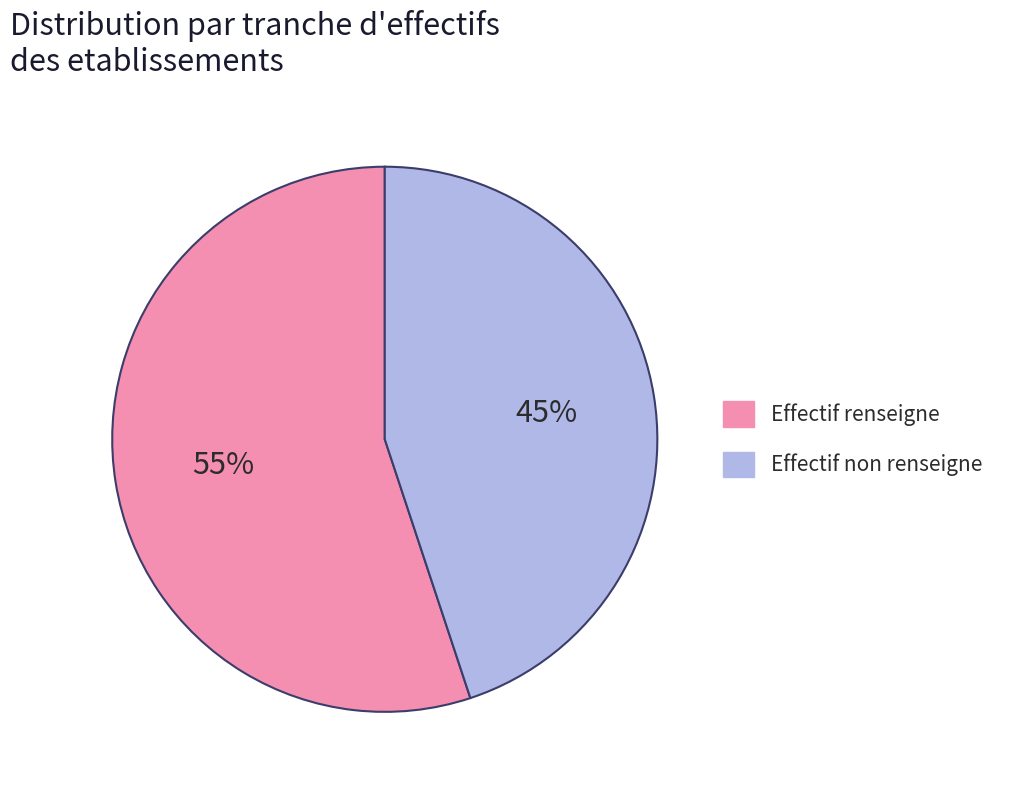

Is there a majority slice in this chart?

Yes